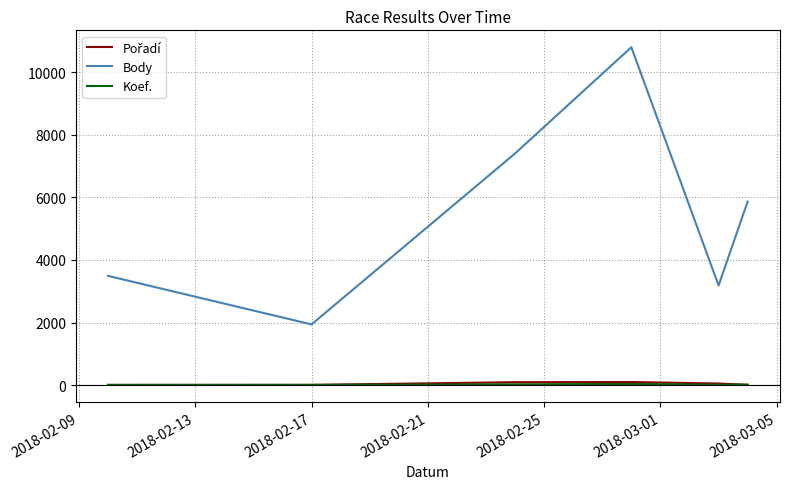

What is the greatest value displayed?

10804